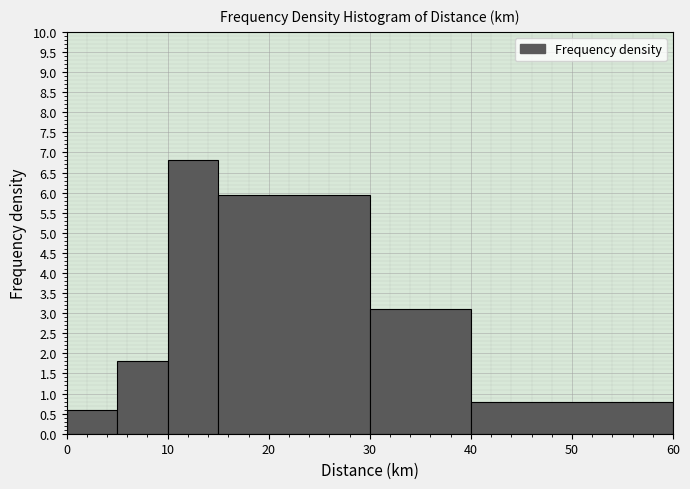

Reading left to right, list every bar in this chart as the range it spans on the x-axis followed by its height. The values are not printed on the chart, so give them approximately, as read against the axis.

0 to 5: 0.60
5 to 10: 1.80
10 to 15: 6.80
15 to 30: 5.95
30 to 40: 3.10
40 to 60: 0.80